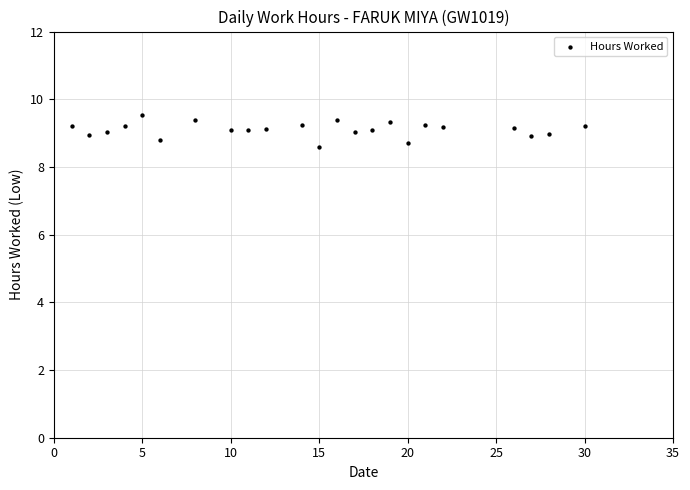

What is the range of X values (max minus min)?

29.0